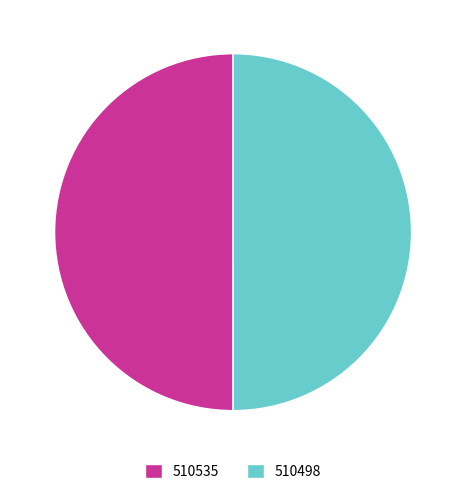

True or false: 510535 accounts for 61% of the total.

False